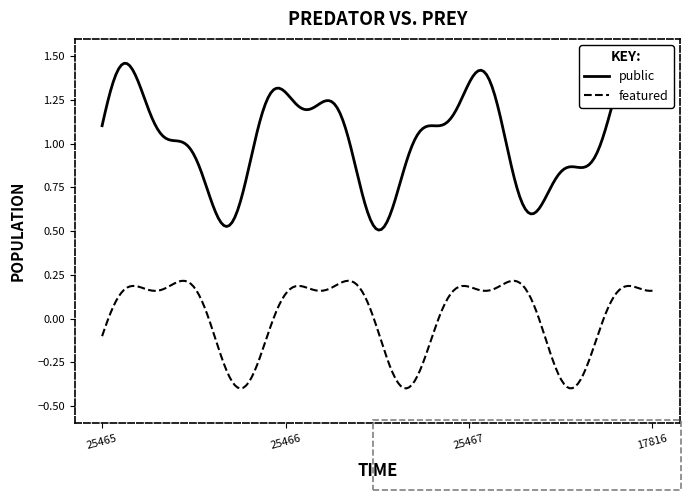

Between 25465 and 25467, which is larger?

25465